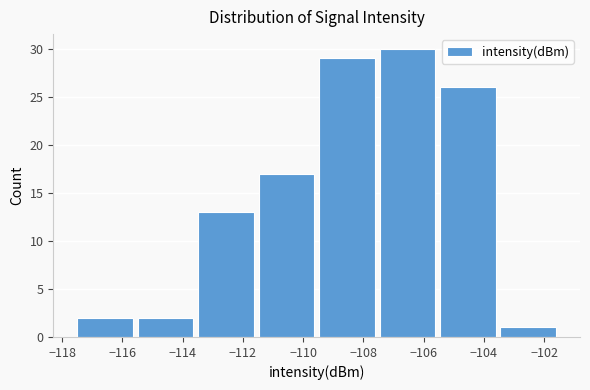

Reading left to right, list every bar in this chart as the range it spans on the x-axis followed by its height. Neither the bar edges nor the heights are printed on the chart, so give them approximately, as read against the axes.

-117.4 to -115.4: 2
-115.4 to -113.4: 2
-113.4 to -111.4: 13
-111.4 to -109.4: 17
-109.4 to -107.4: 29
-107.4 to -105.4: 30
-105.4 to -103.4: 26
-103.4 to -101.4: 1